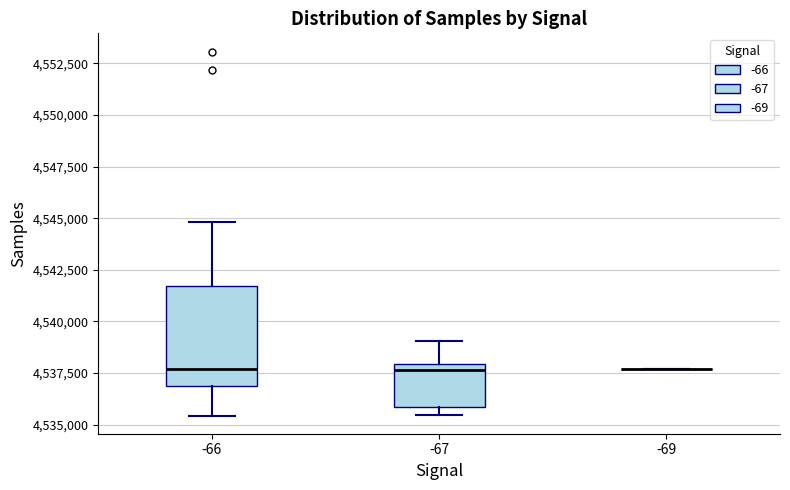

Comparing the boxes themselves (not the whiskers), which one is the tallest?

-66